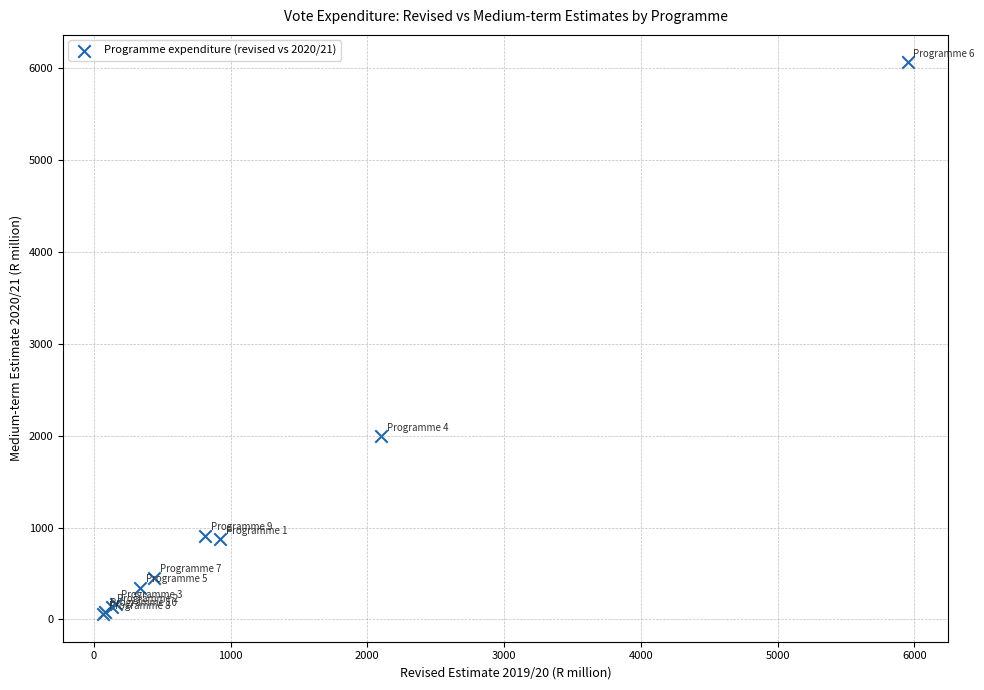

What Y value in the scatter plot is closest to 3058?

1992.1